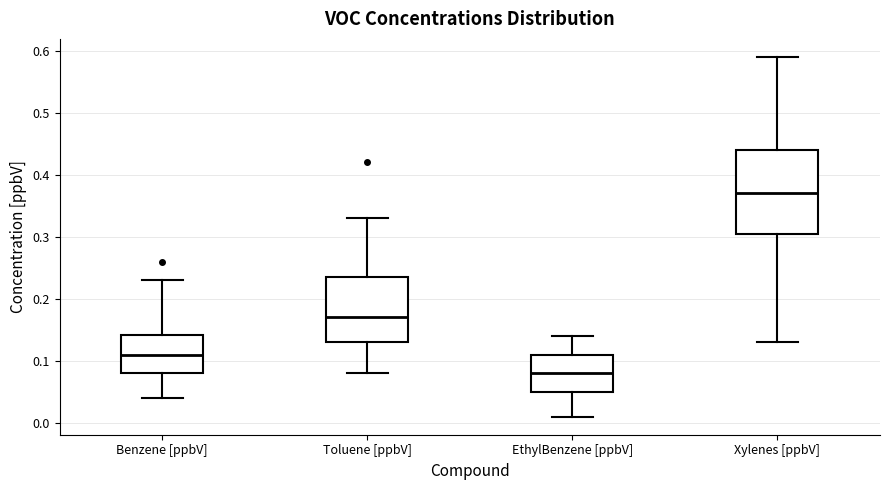

Comparing the boxes themselves (not the whiskers), which one is the tallest?

Xylenes [ppbV]